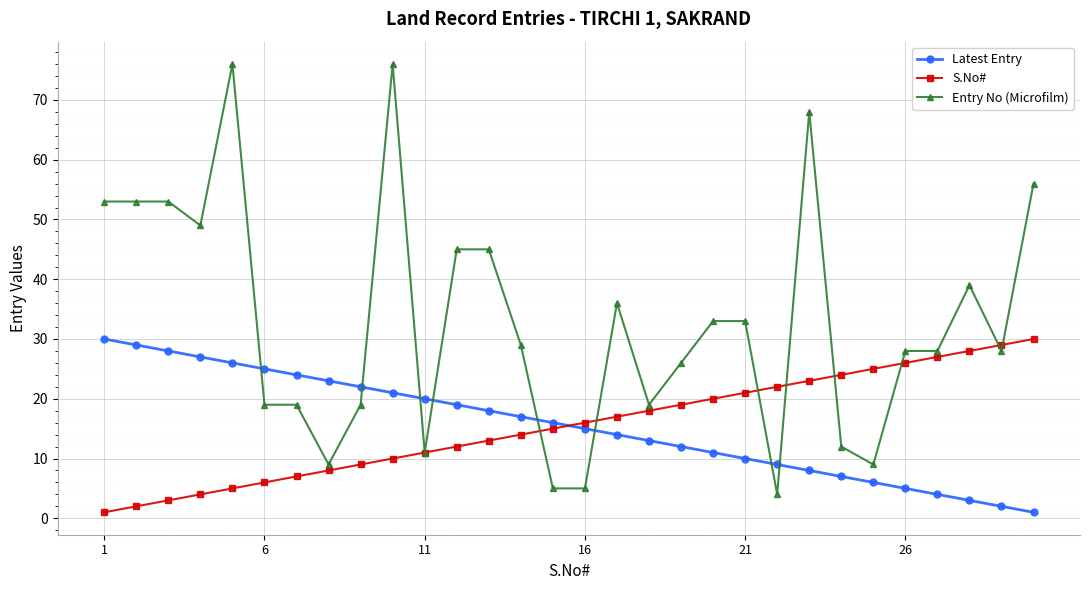

Which series has the largest total across all categories?

Entry No (Microfilm)